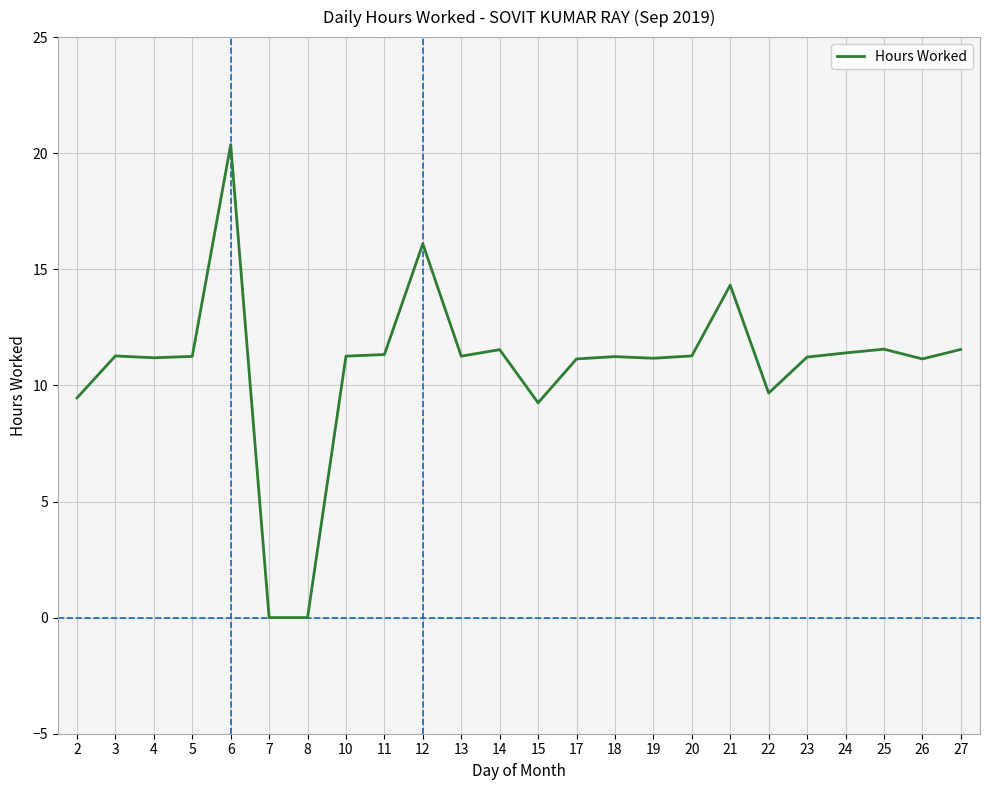

Which label corresponds to the largest value in the chart?

6